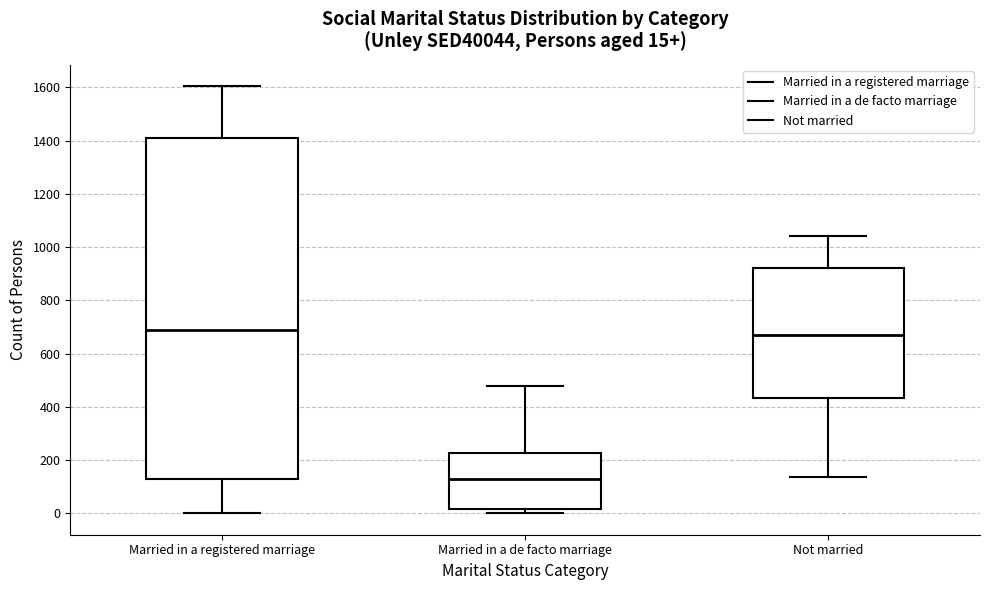

Which box's median line is the highest?

Married in a registered marriage